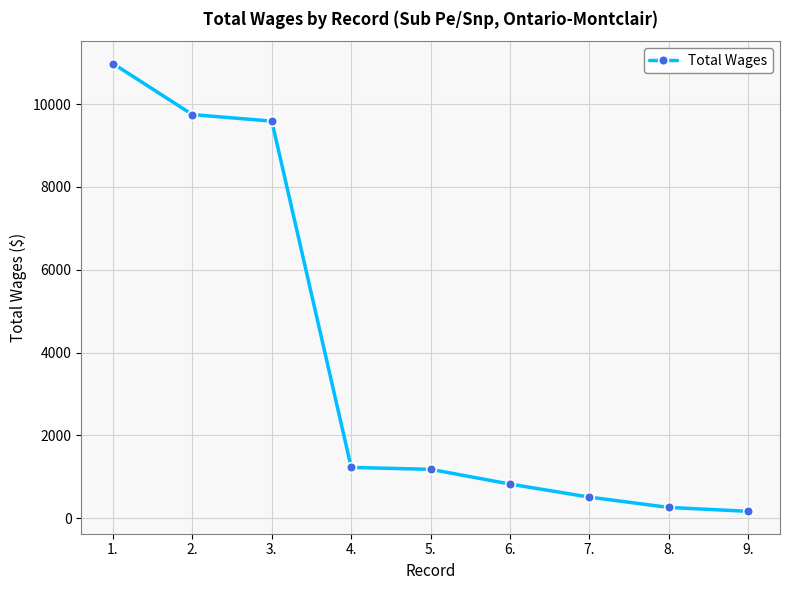

How many lines are shown in the chart?

1